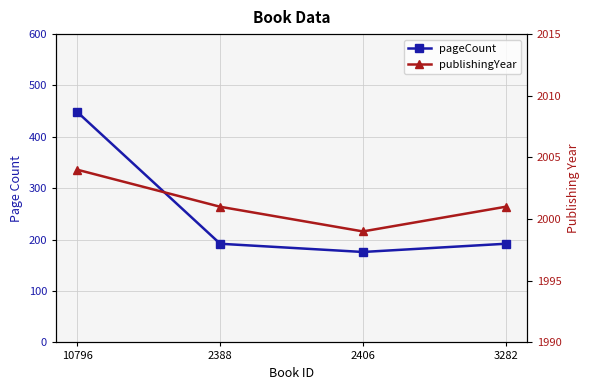

Where is the first local minimum for pageCount?

2406